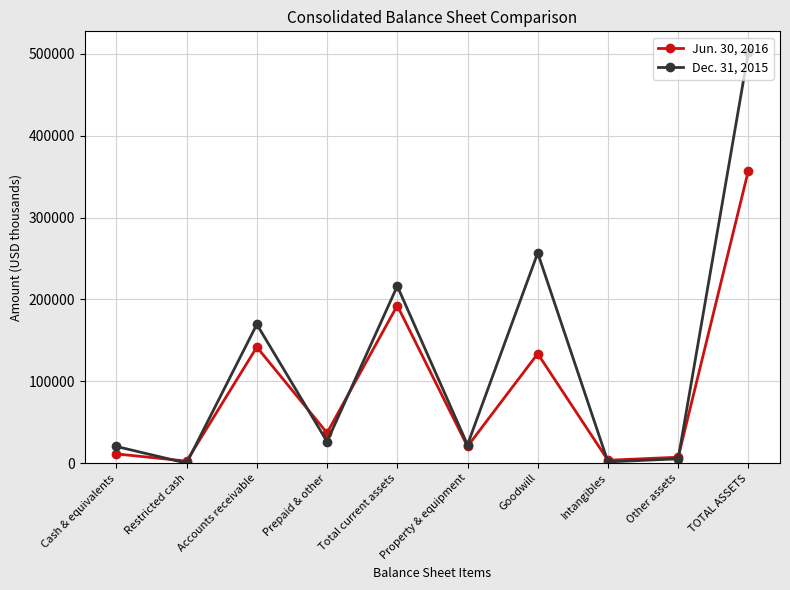

What position from the right is Prepaid & other?

7